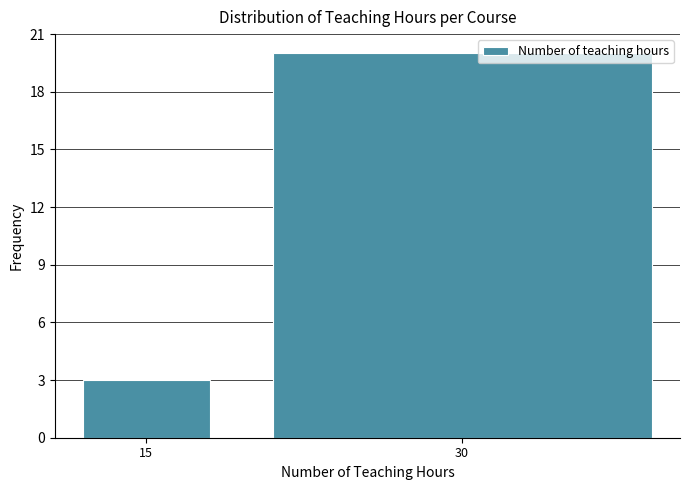

Reading right to left, extract all data points from this chart.

30=20	15=3